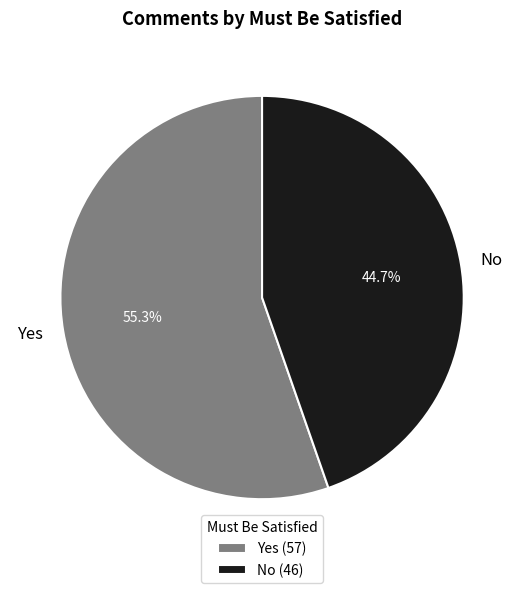

Which has a higher value, No or Yes?

Yes